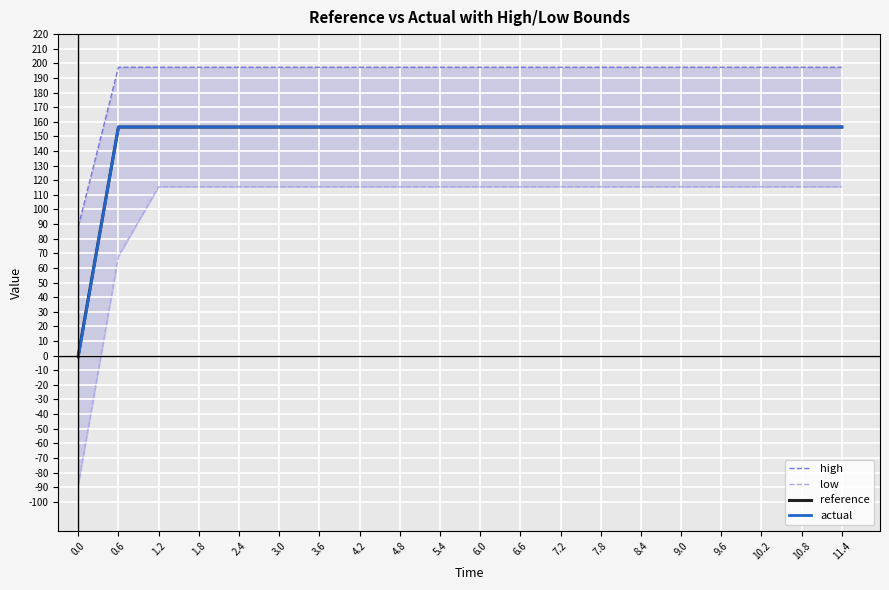

Which series changed the most between 3.6 and 4.2?

actual